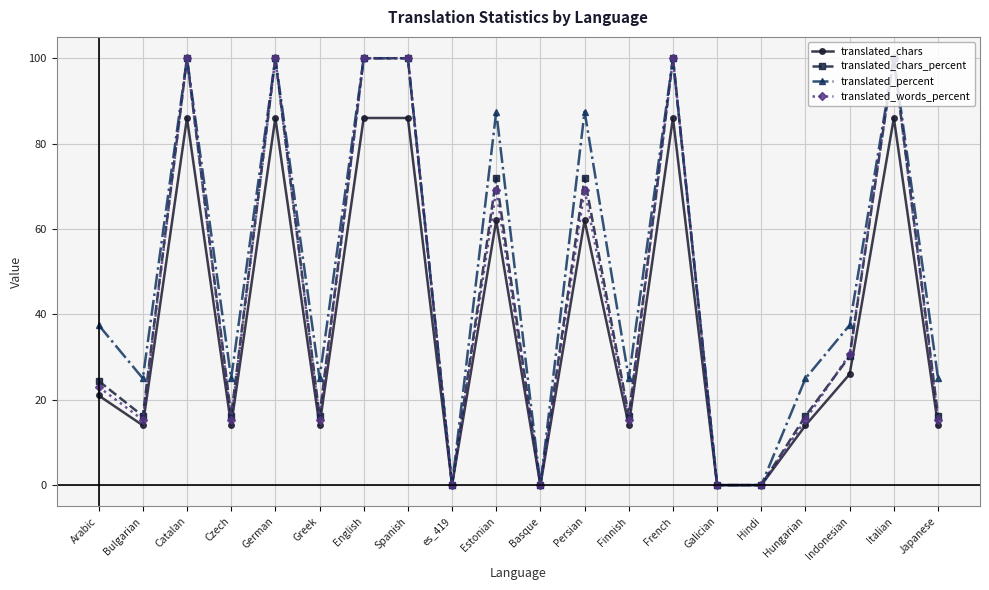

Reading left to right, transcribe all the data shown in this chart.

translated_chars: 21.0	14.0	86.0	14.0	86.0	14.0	86.0	86.0	0.0	62.0	0.0	62.0	14.0	86.0	0.0	0.0	14.0	26.0	86.0	14.0
translated_chars_percent: 24.4	16.2	100.0	16.2	100.0	16.2	100.0	100.0	0.0	72.0	0.0	72.0	16.2	100.0	0.0	0.0	16.2	30.2	100.0	16.2
translated_percent: 37.5	25.0	100.0	25.0	100.0	25.0	100.0	100.0	0.0	87.5	0.0	87.5	25.0	100.0	0.0	0.0	25.0	37.5	100.0	25.0
translated_words_percent: 23.0	15.3	100.0	15.3	100.0	15.3	100.0	100.0	0.0	69.2	0.0	69.2	15.3	100.0	0.0	0.0	15.3	30.7	100.0	15.3